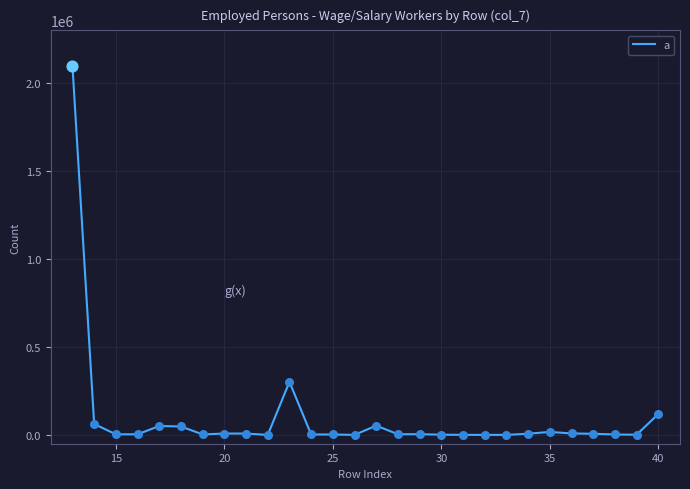

What is the difference between the maximum and minimum values?

2096830